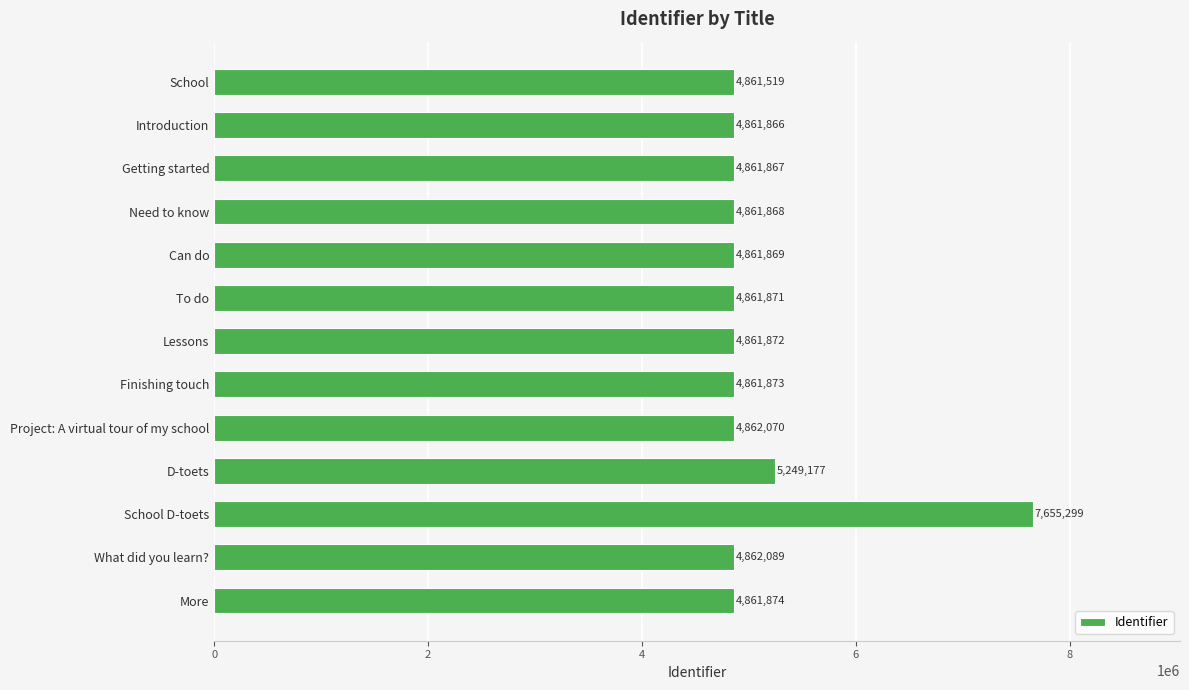

Where is the data nearest to the value 6258409?

D-toets